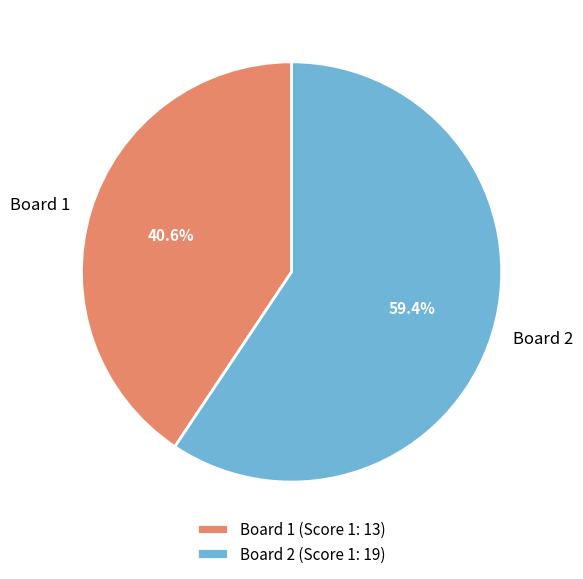

Does Board 1 account for over 50% of the chart?

No